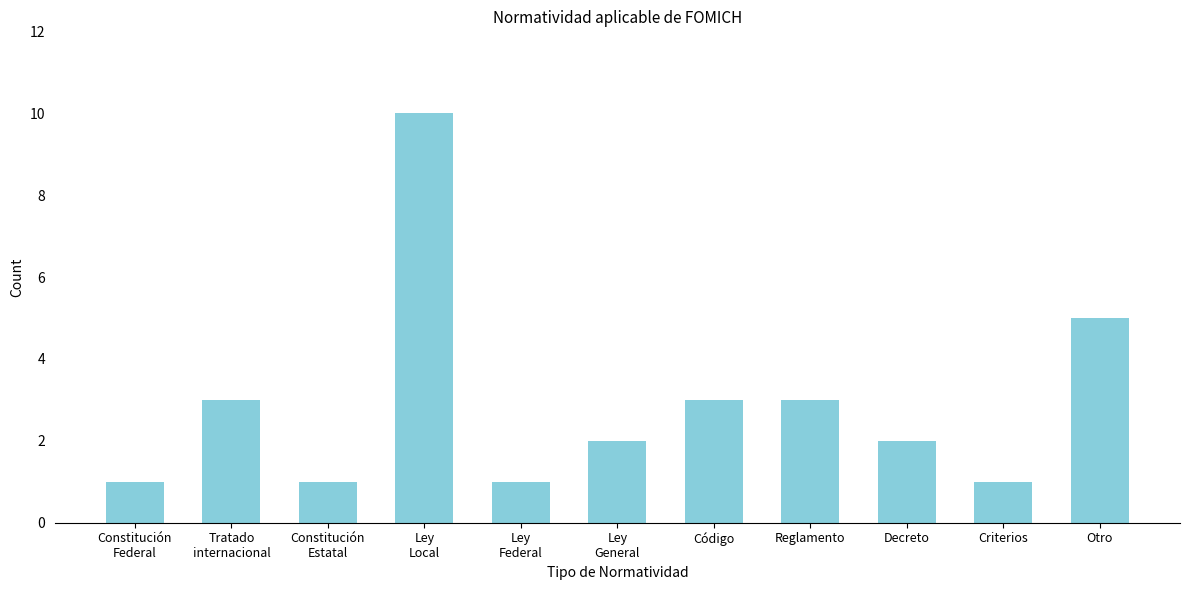

Reading left to right, transcribe all the data shown in this chart.

1	3	1	10	1	2	3	3	2	1	5